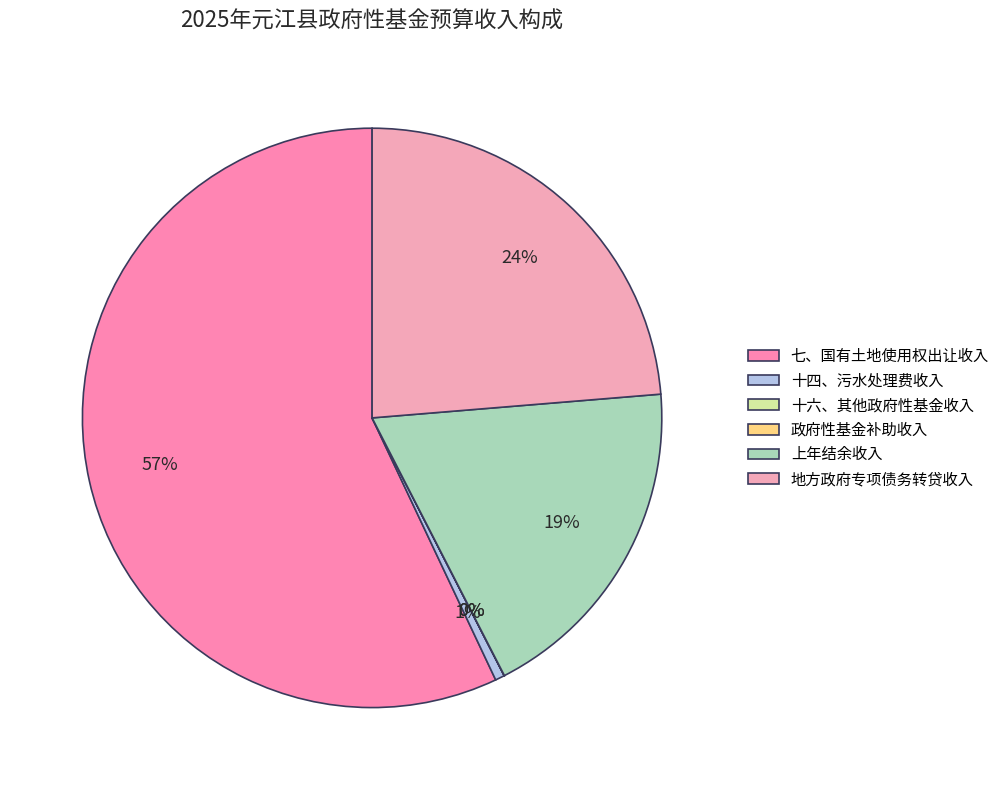

To the nearest percent, what is the average slice percentage?

17%